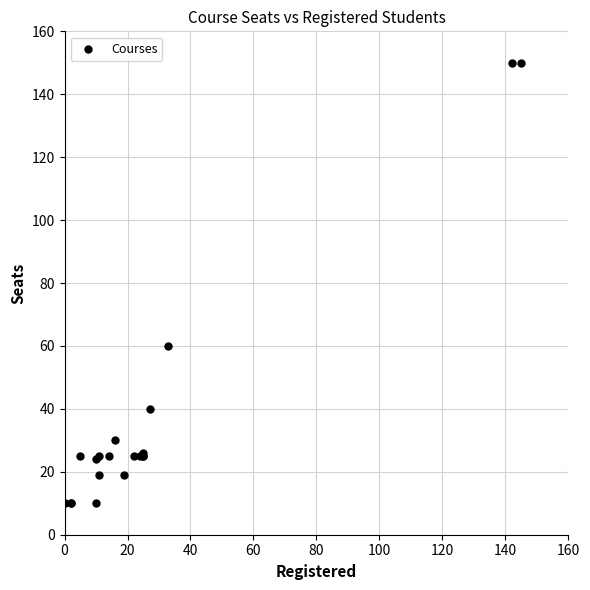

What Y value in the scatter plot is closest to 80?

60